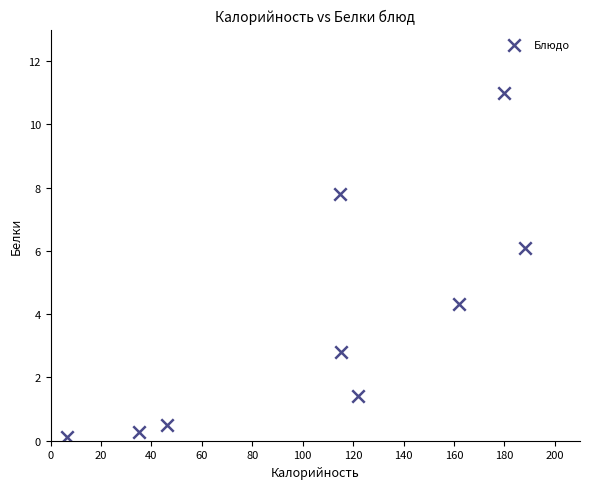

What is the average X value?

107.7